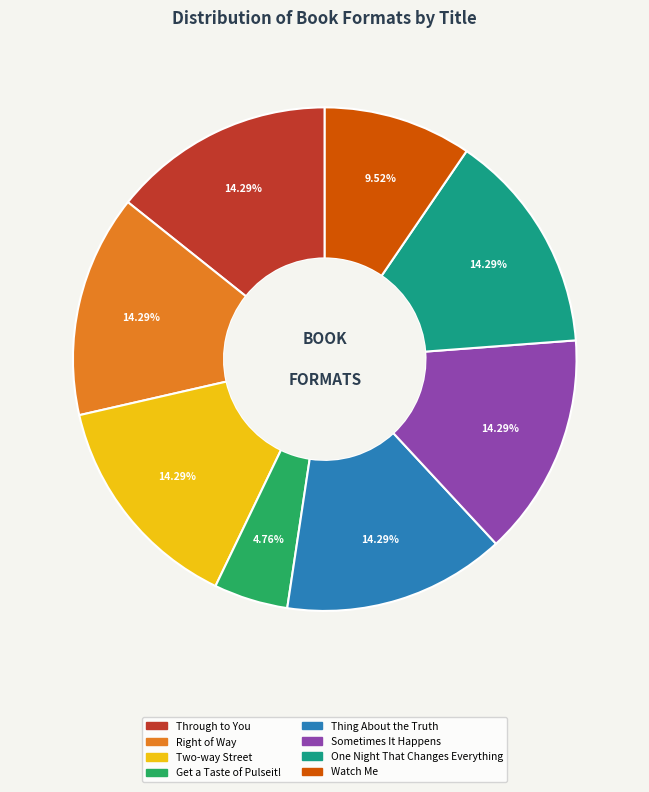

What is the ratio of the value at Get a Taste of Pulseit! to the value at Two-way Street?

0.3